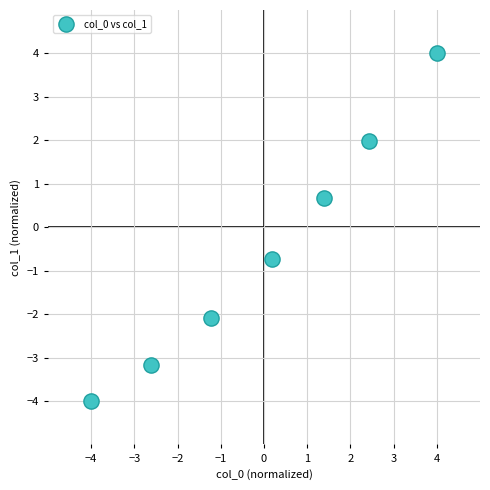

What is the average Y value?

-0.5